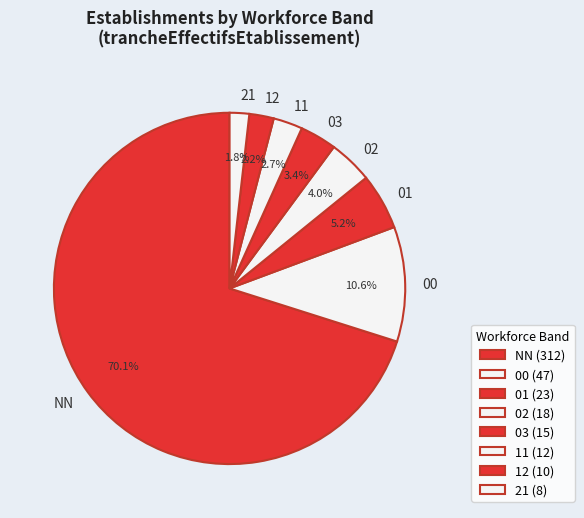

True or false: 11 accounts for 15% of the total.

False